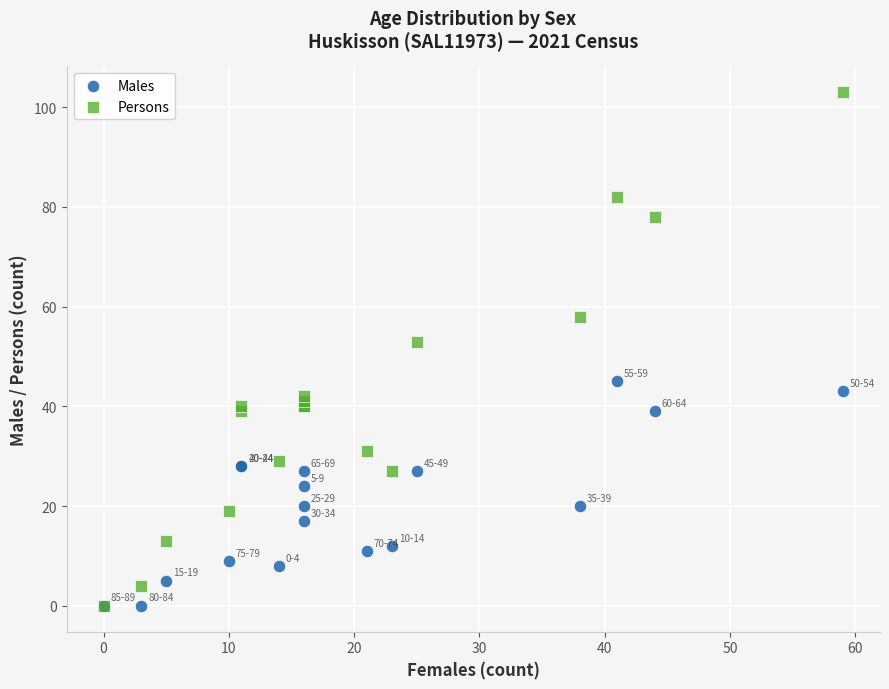

Which series contains the highest Y value?

Persons